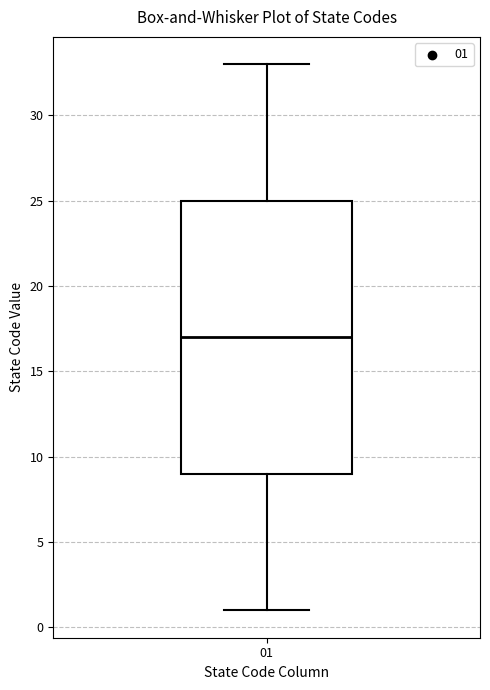

Where is the upper edge of the box at x = 01 on the y-axis? The values are not printed on the chart, so give them approximately, as read against the axis.

25